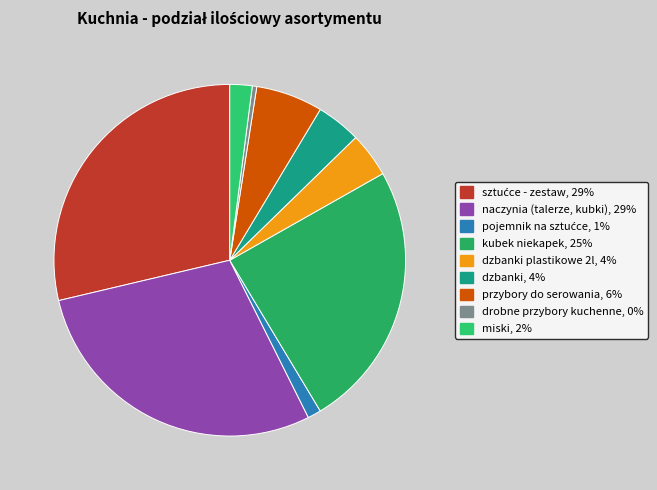

Which slice is the largest?

sztućce - zestaw